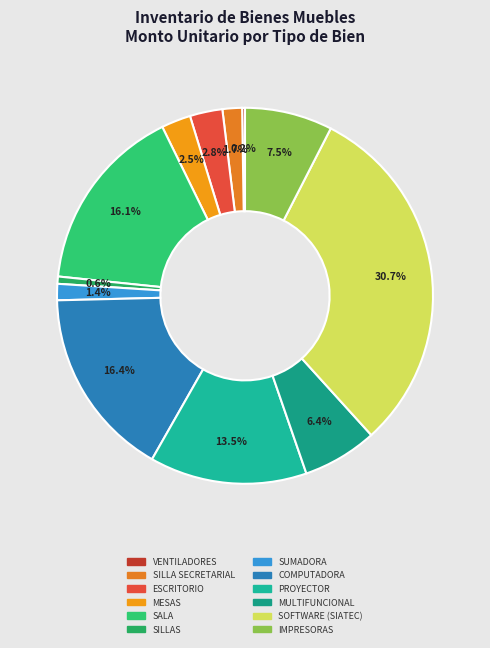

Which category has the smallest portion of the pie?

VENTILADORES